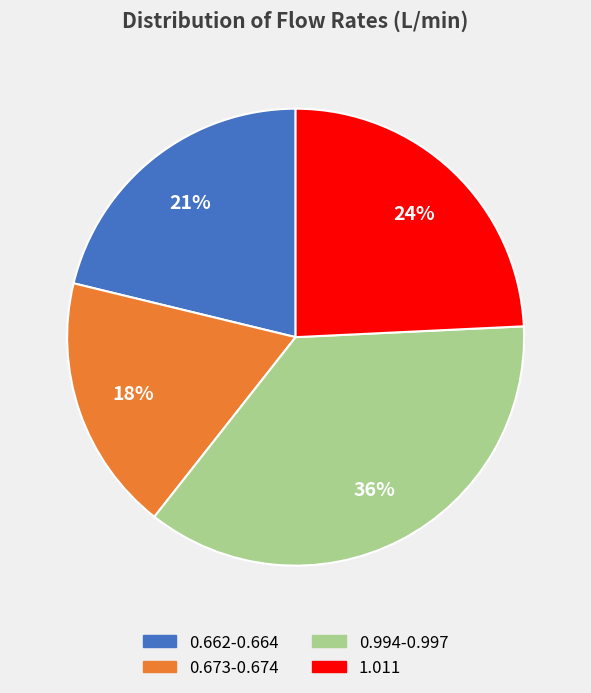

To the nearest percent, what percentage of the pie is 0.673-0.674?

18%